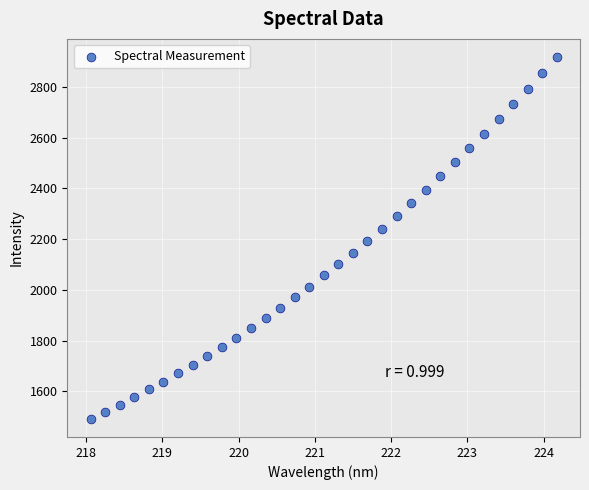

What is the range of X values (max minus min)?

6.1